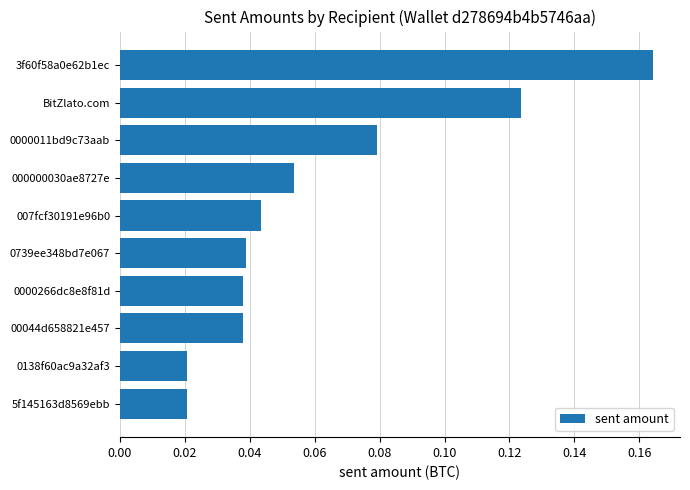

What is the sum of all values?

0.6